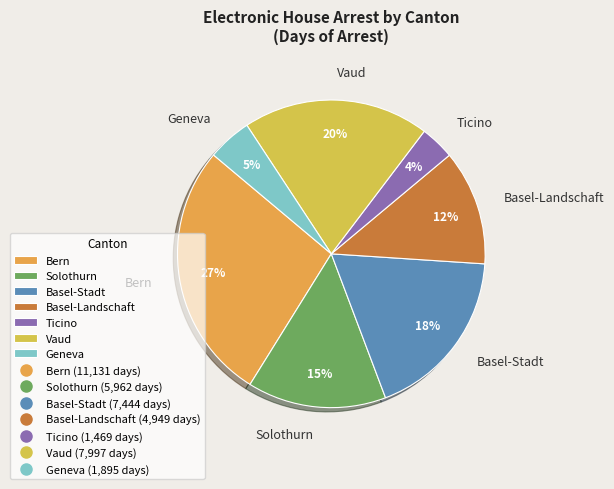

True or false: Vaud accounts for 20% of the total.

True